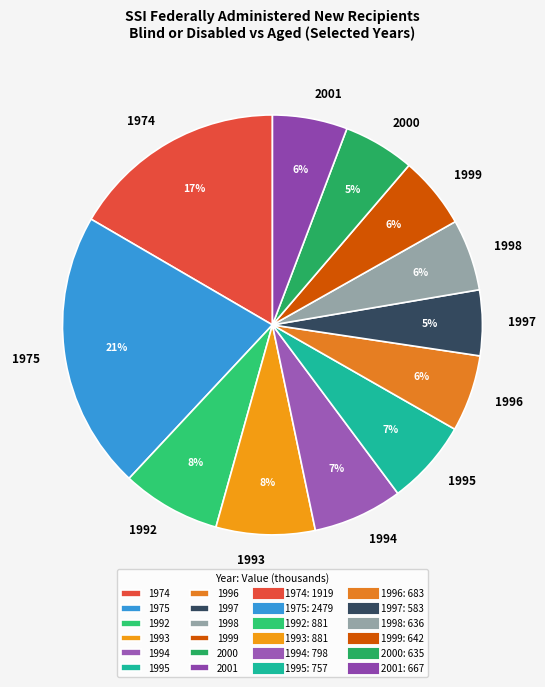

To the nearest percent, what is the difference between the 1999 and 1997 slice percentages?

1%